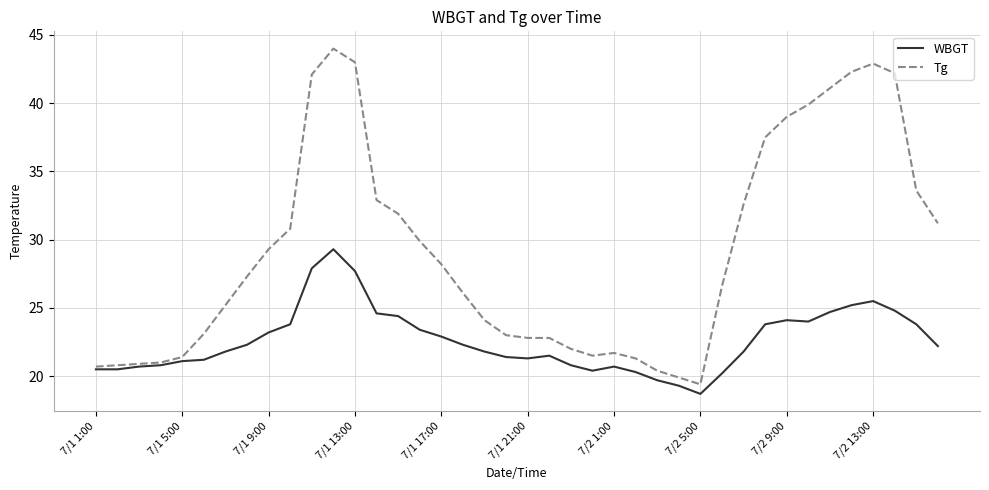

Which series has the largest total across all categories?

Tg